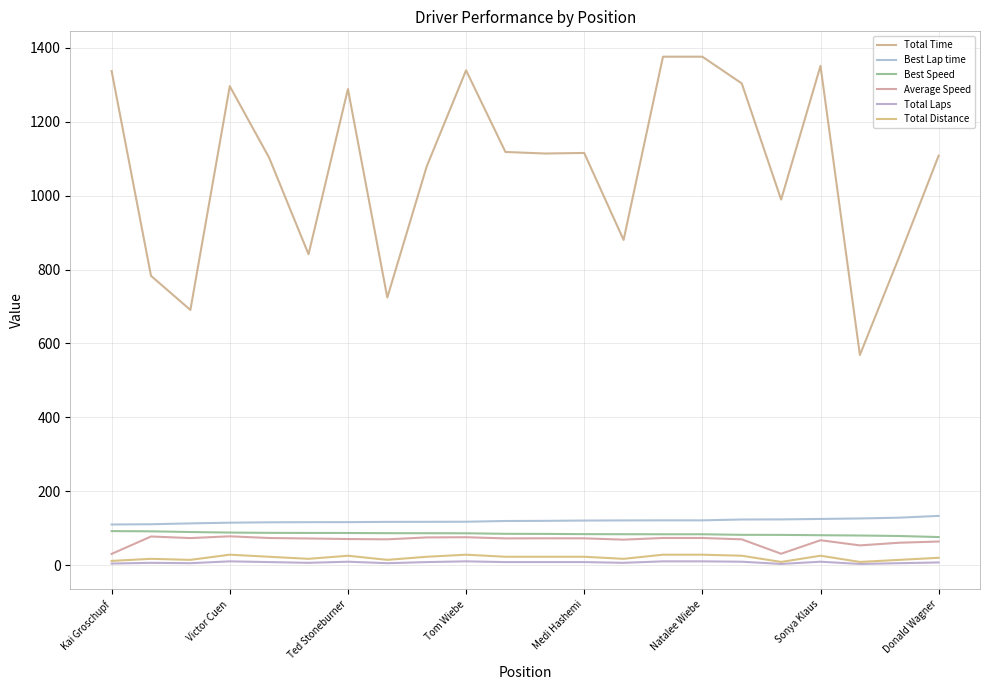

What is the average value of the Total Laps series?

7.1